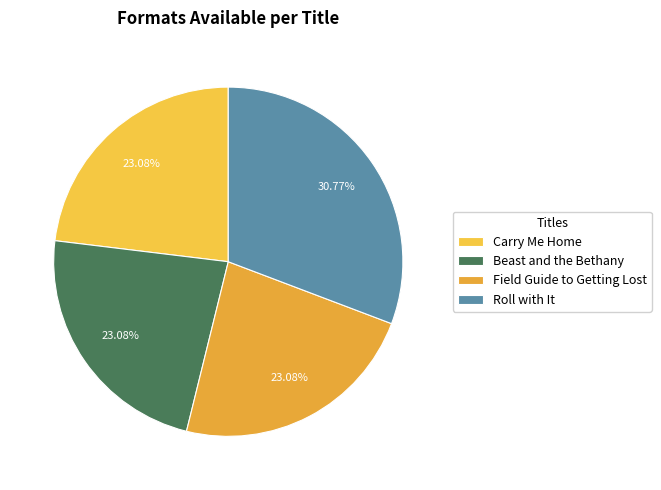

What is the ratio of the value at Roll with It to the value at Carry Me Home?

1.3